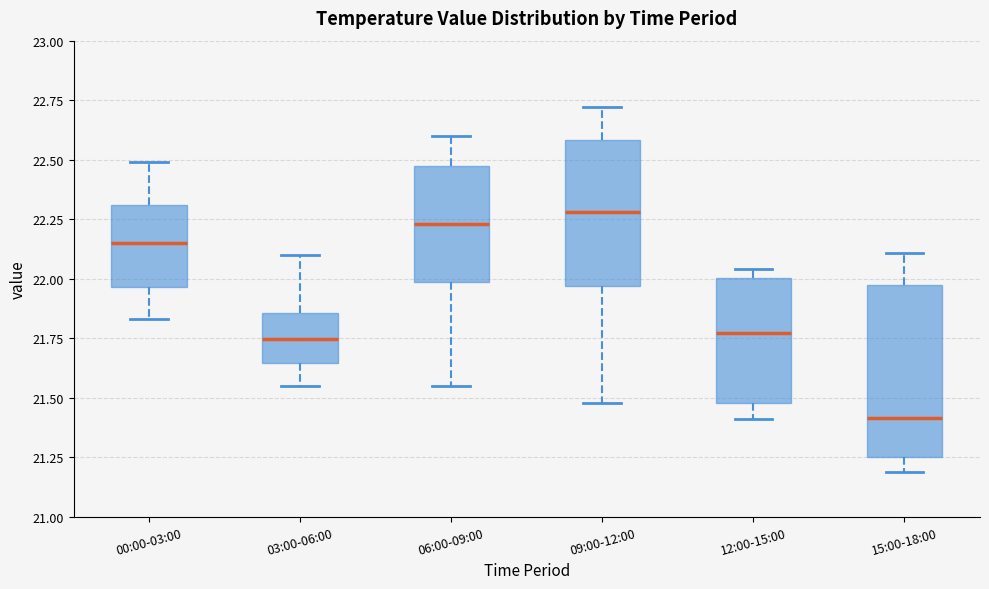

Which box's median line is the lowest?

15:00-18:00